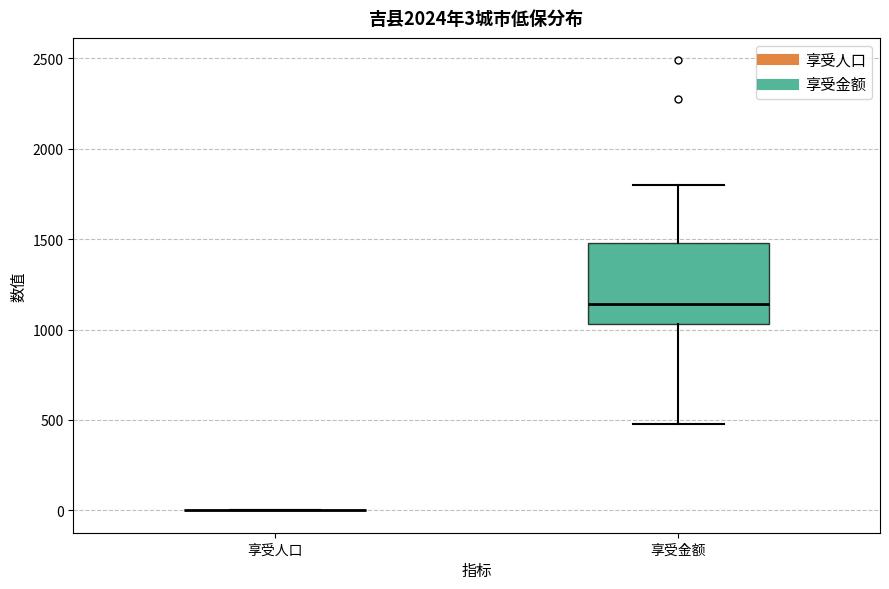

Which box is the tallest, from its lower edge to its upper edge?

享受金额